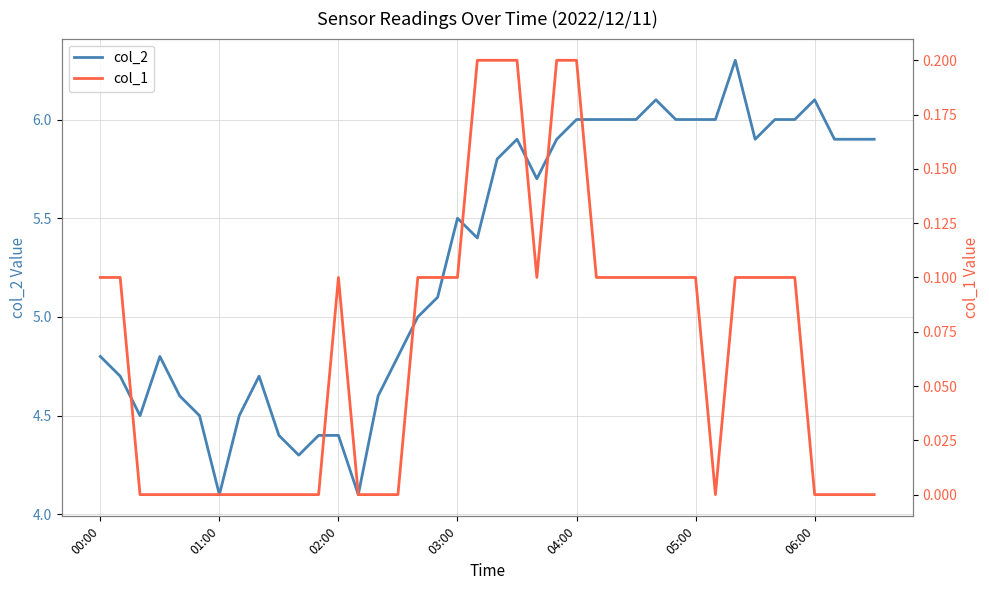

In col_2, how many points are lower than both neighbors (excluding endpoints)?

7